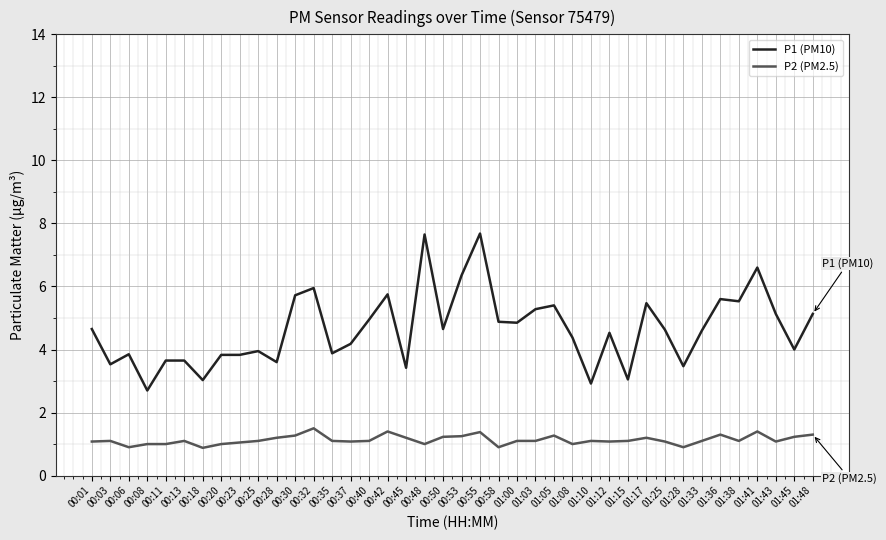

What is the approximate value of P1 (PM10) at 00:06?

3.9